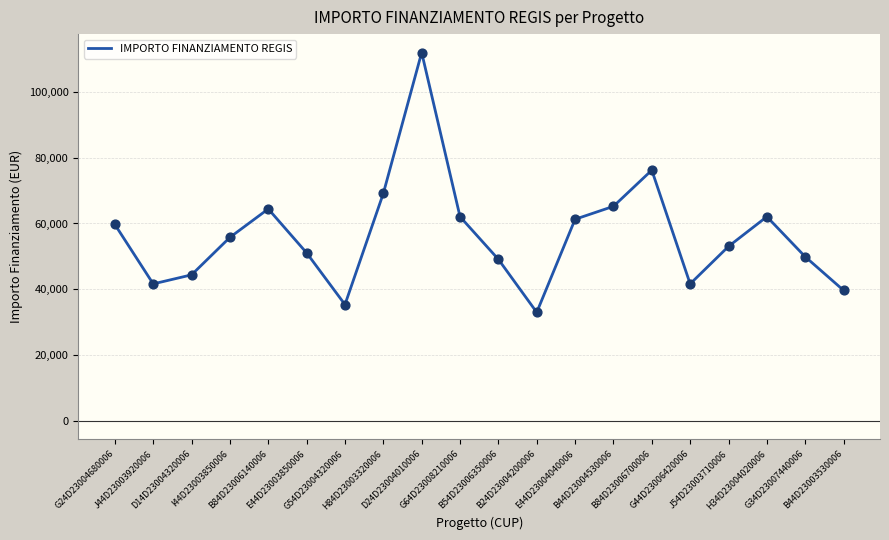

Approximately how many times larger is the value at G54D23004320006 compared to G34D23007440006?

0.7